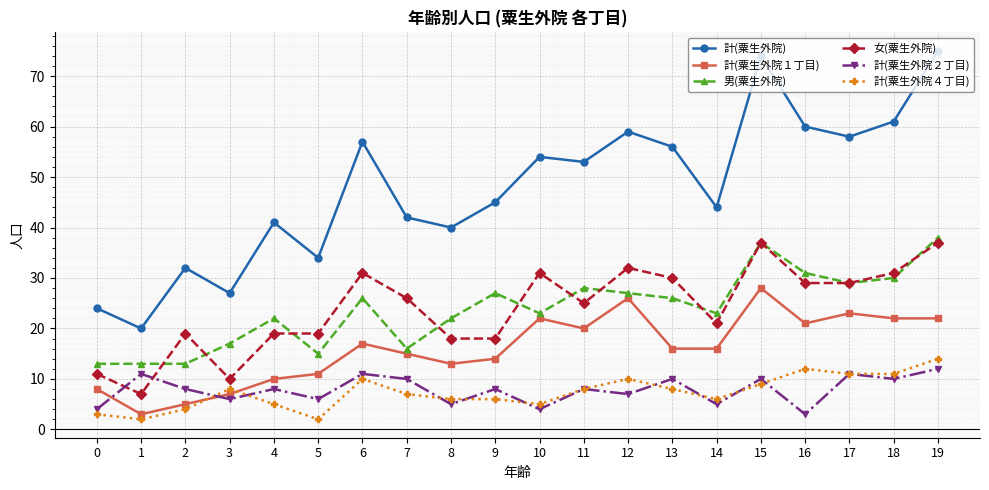

Where is the first local minimum for 女(粟生外院)?

1